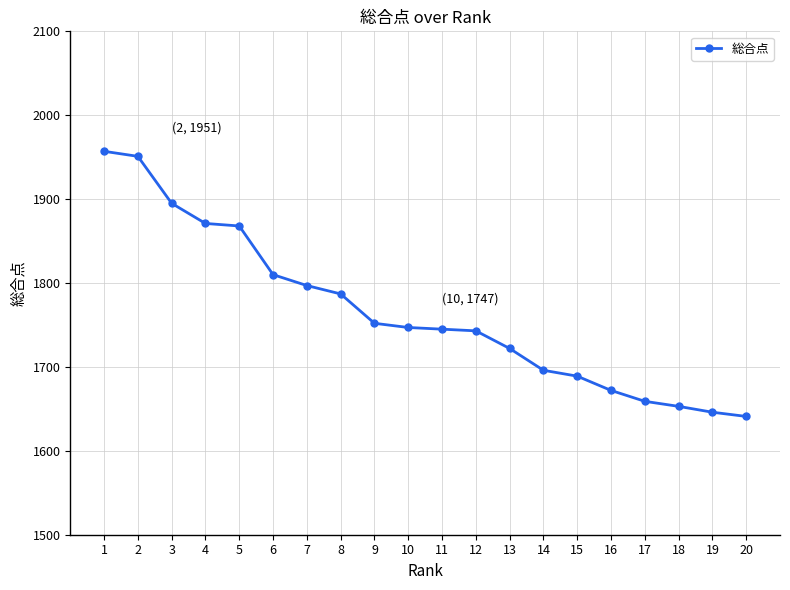

What is the change in value from 7 to 13?

-75